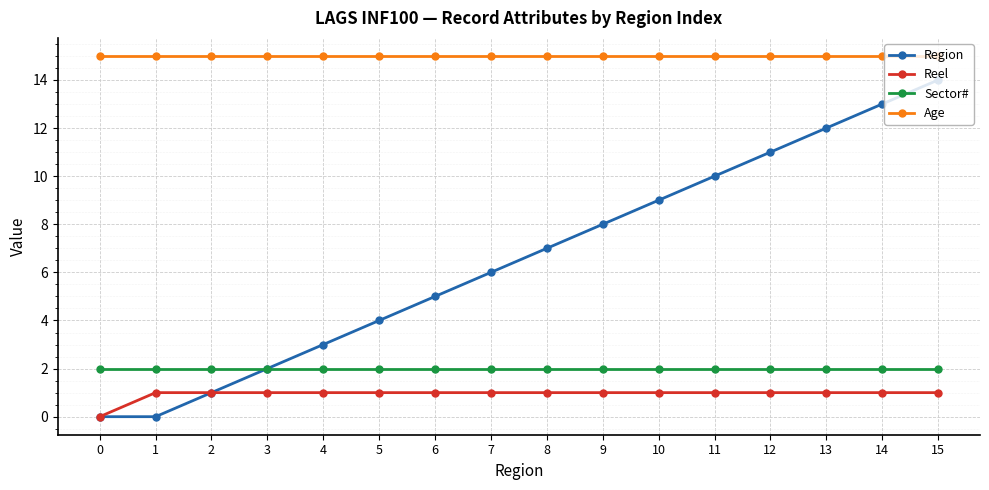

What is the sum of the Sector# values at 5 and 4?

4